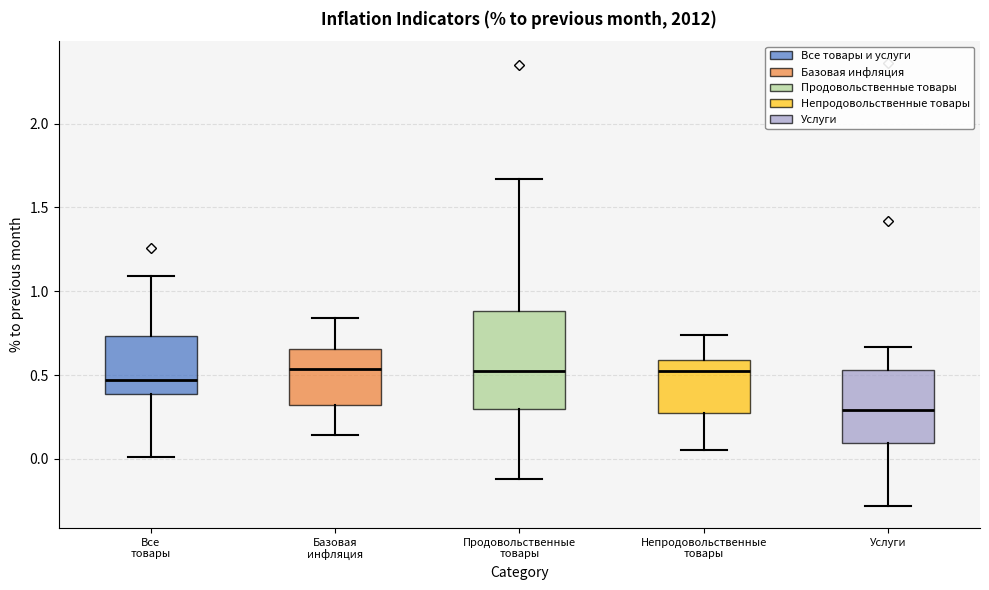

Which box has the lowest median line?

Услуги